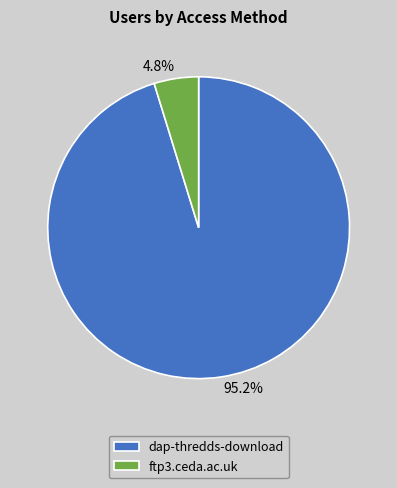

Is it true that dap-thredds-download is 95% of the pie?

True